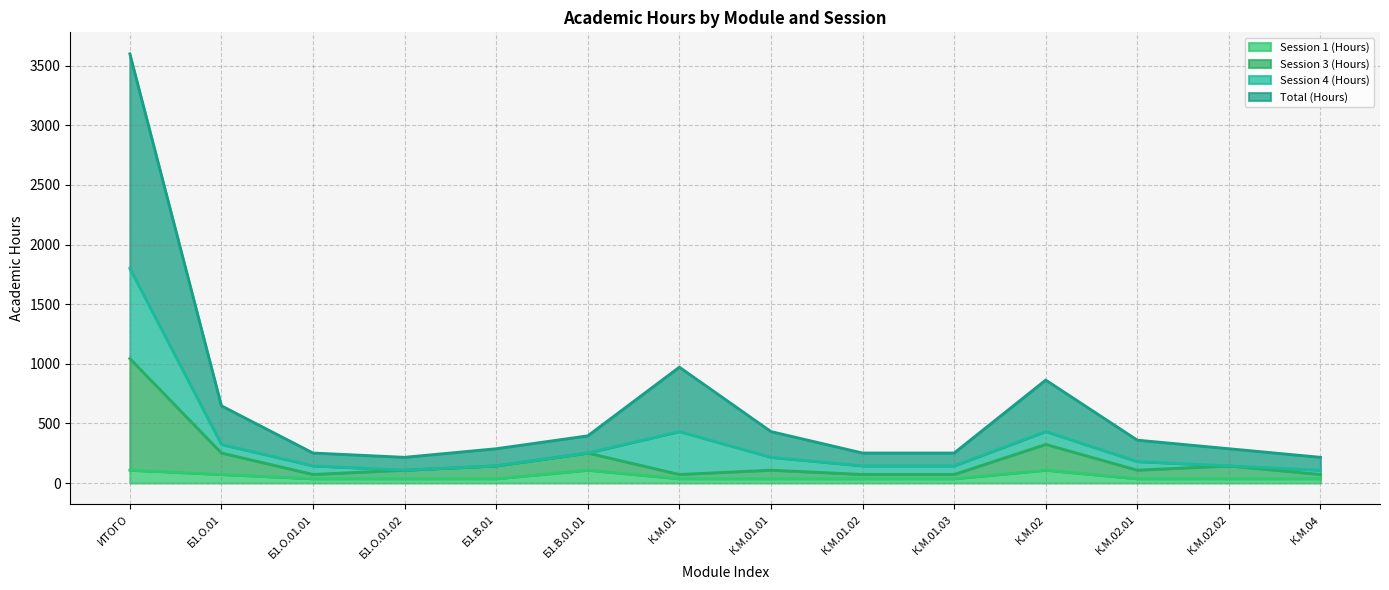

What position from the right is К.М.02?

4